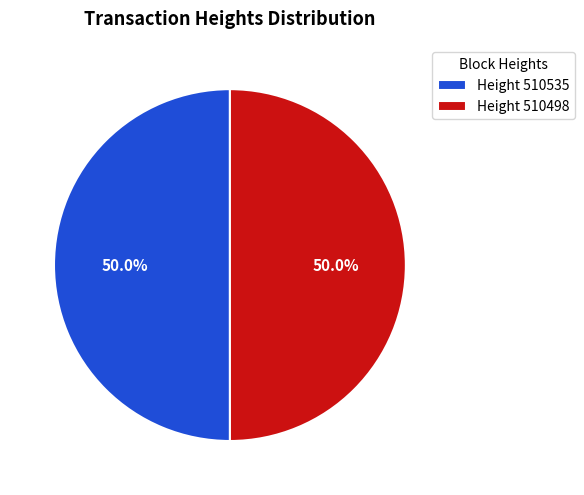

Combined, do Height 510498 and Height 510535 account for over 50%?

Yes